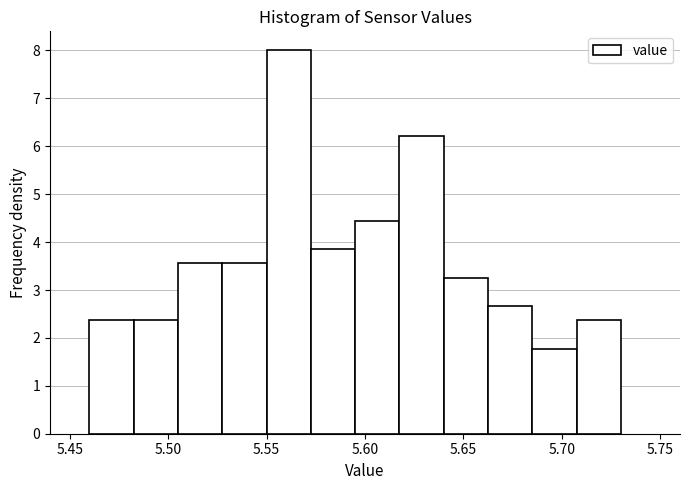

Which range on the x-axis has the tallest bar?

5.550 to 5.575